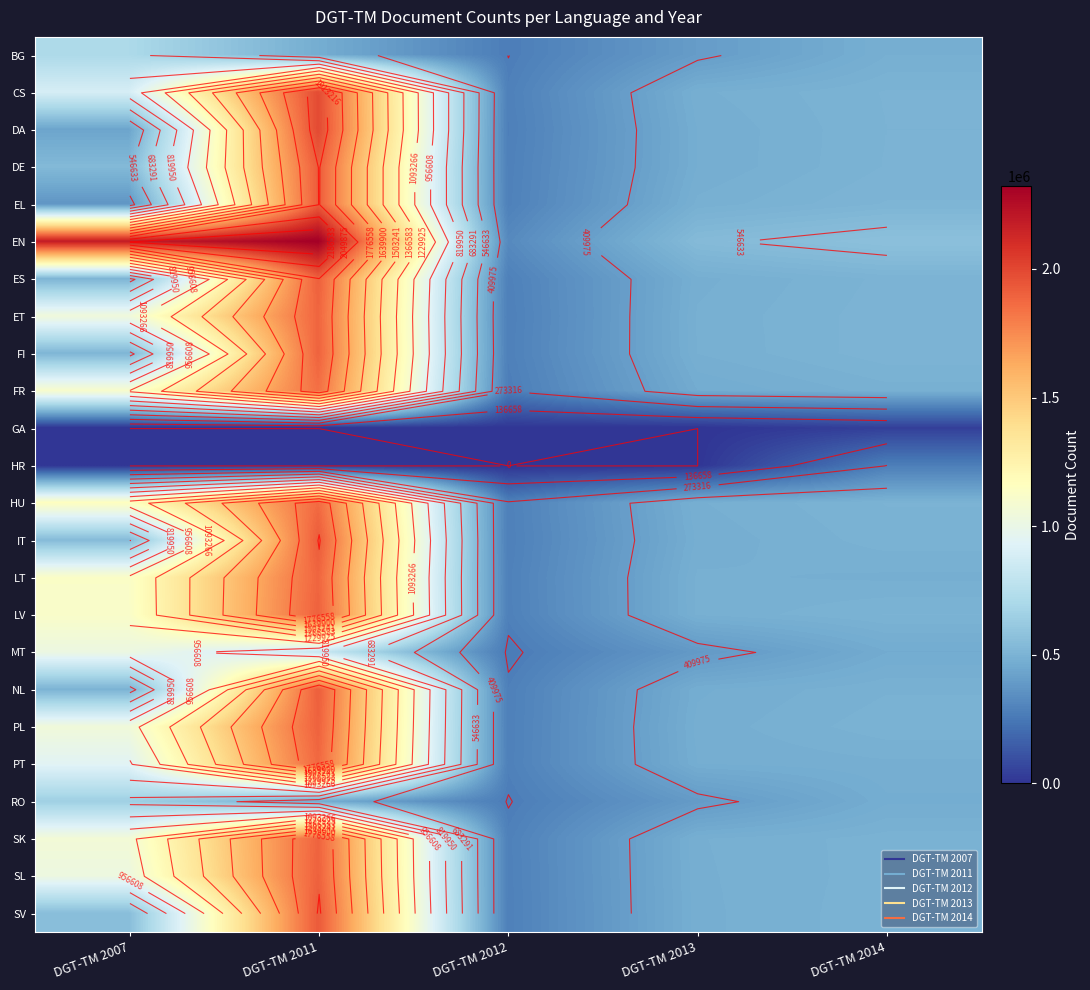

At how many categories does at least one series exceed 338588?

4